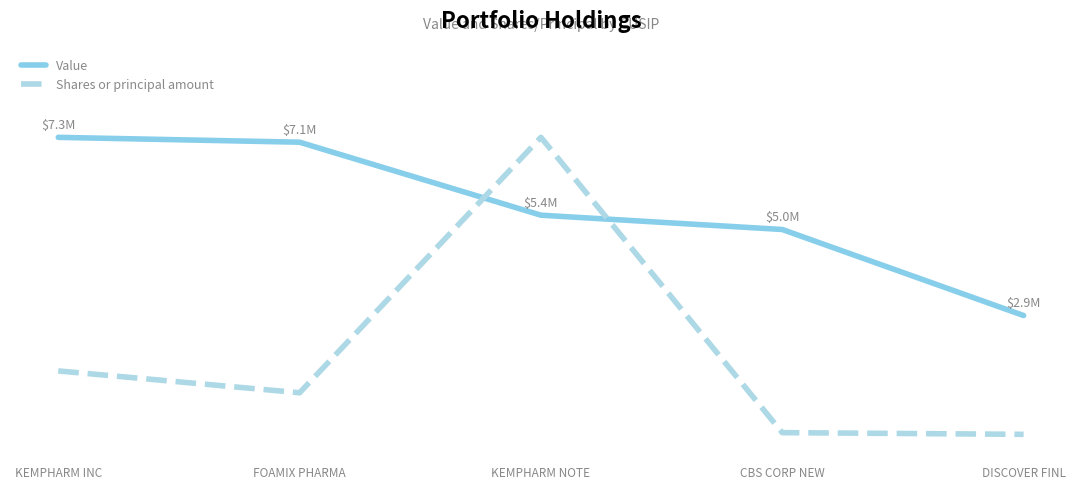

What is the sum of the Shares or principal amount values at CBS CORP NEW and KEMPHARM INC?

1650525.4